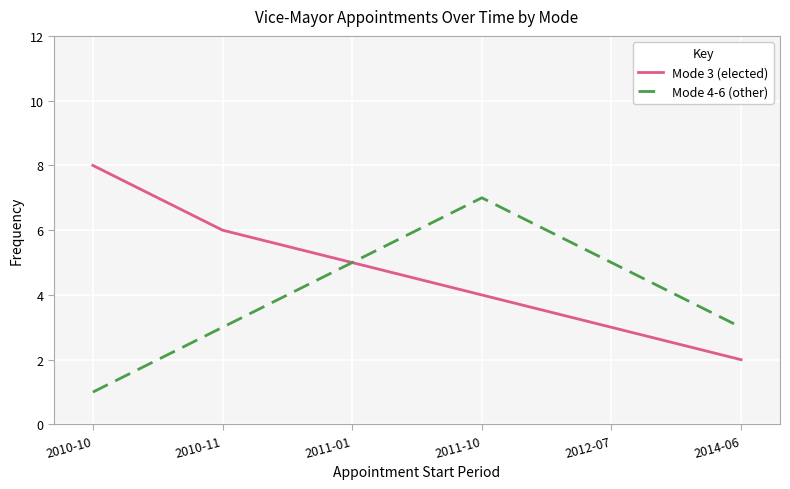

At which category is the sum across all series the highest?

2011-10